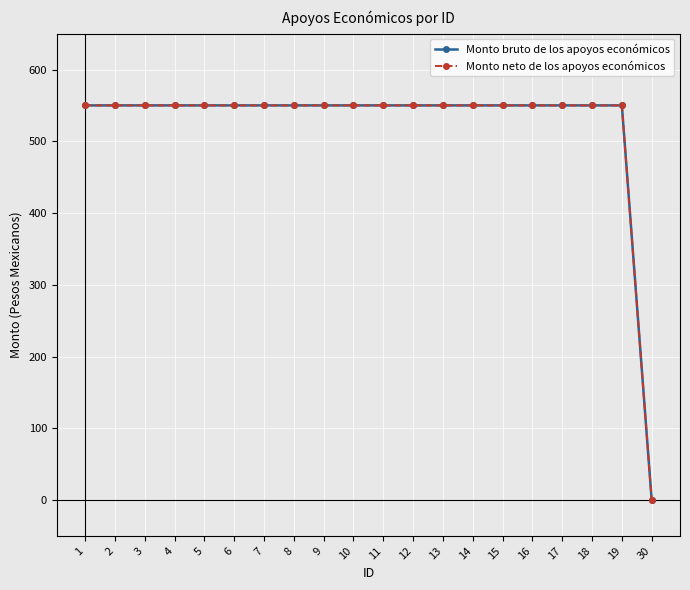

True or false: Monto neto de los apoyos económicos and Monto bruto de los apoyos económicos intersect in this chart.

False